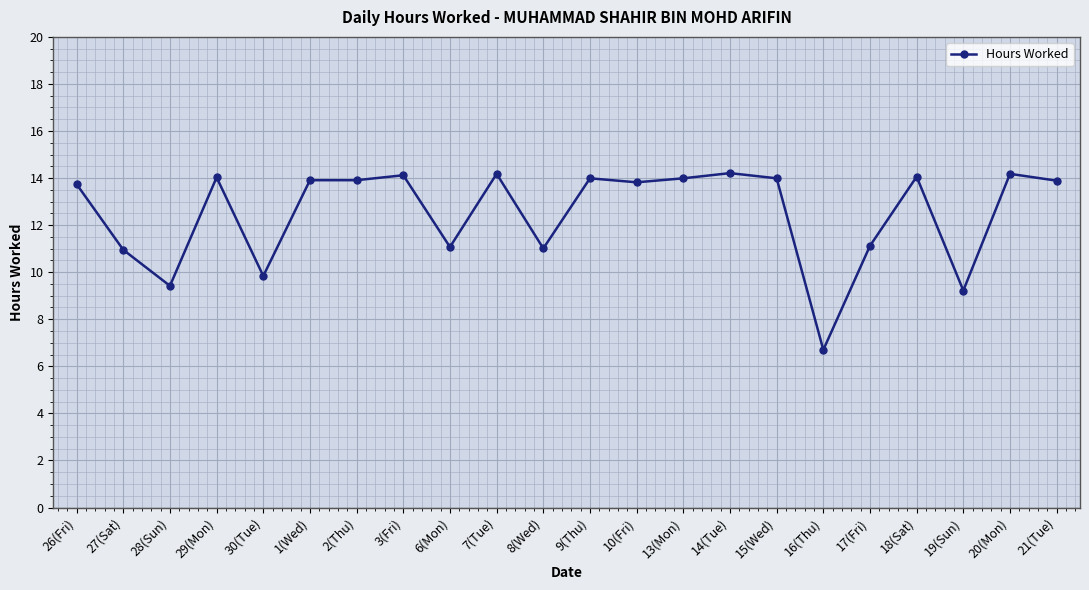

The value at 28(Sun) is 9.4. True or false?

True